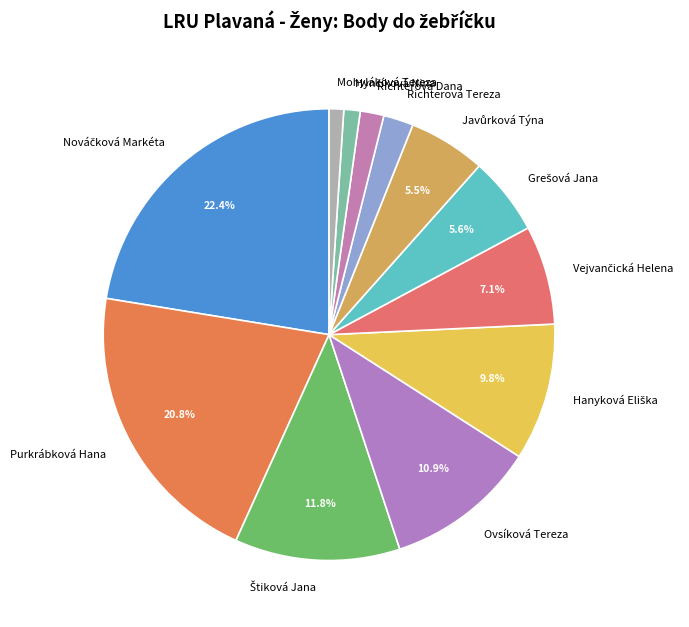

Is there a majority slice in this chart?

No